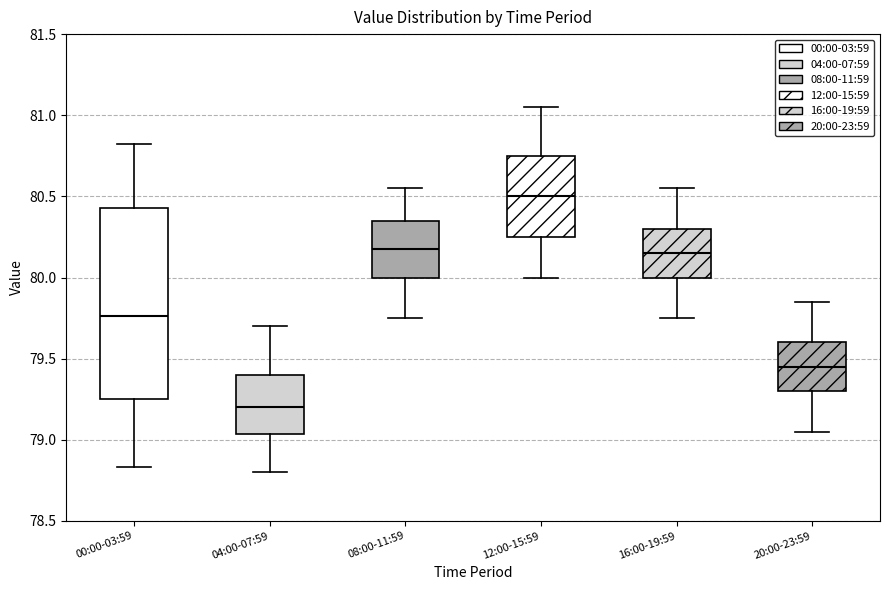

Reading left to right, transcribe this box plot: for each box, give where its median line is, the range the box spans, and where its two whiskers end, as read against the y-axis. The values are not printed on the chart, so give them approximately, as read against the axis.

00:00-03:59: median 79.75, box 79.25 to 80.45, whiskers 78.85 to 80.80
04:00-07:59: median 79.20, box 79.05 to 79.40, whiskers 78.80 to 79.70
08:00-11:59: median 80.20, box 80.00 to 80.35, whiskers 79.75 to 80.55
12:00-15:59: median 80.50, box 80.25 to 80.75, whiskers 80.00 to 81.05
16:00-19:59: median 80.15, box 80.00 to 80.30, whiskers 79.75 to 80.55
20:00-23:59: median 79.45, box 79.30 to 79.60, whiskers 79.05 to 79.85